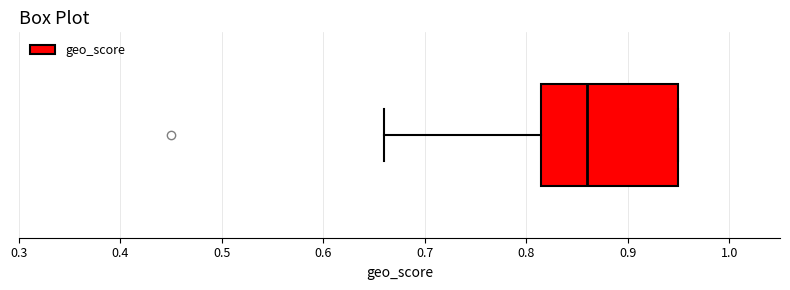

Read this box plot against the x-axis: the position of the median line, the range covered by the box, and the ends of both whiskers. The values are not printed on the chart, so give them approximately, as read against the axis.

median 0.86, box 0.82 to 0.95, whiskers 0.66 to 0.95